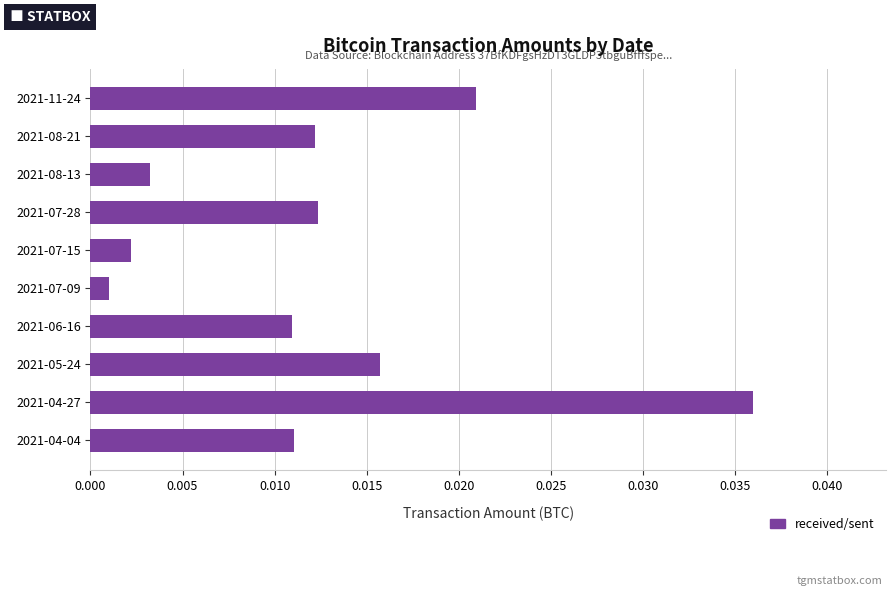

What position from the bottom is 2021-05-24?

3